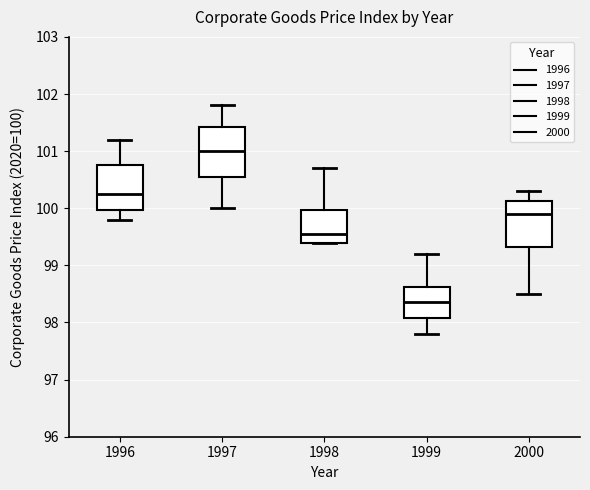

Where does the upper whisker of the box at x = 1996 end on the y-axis? The values are not printed on the chart, so give them approximately, as read against the axis.

101.2